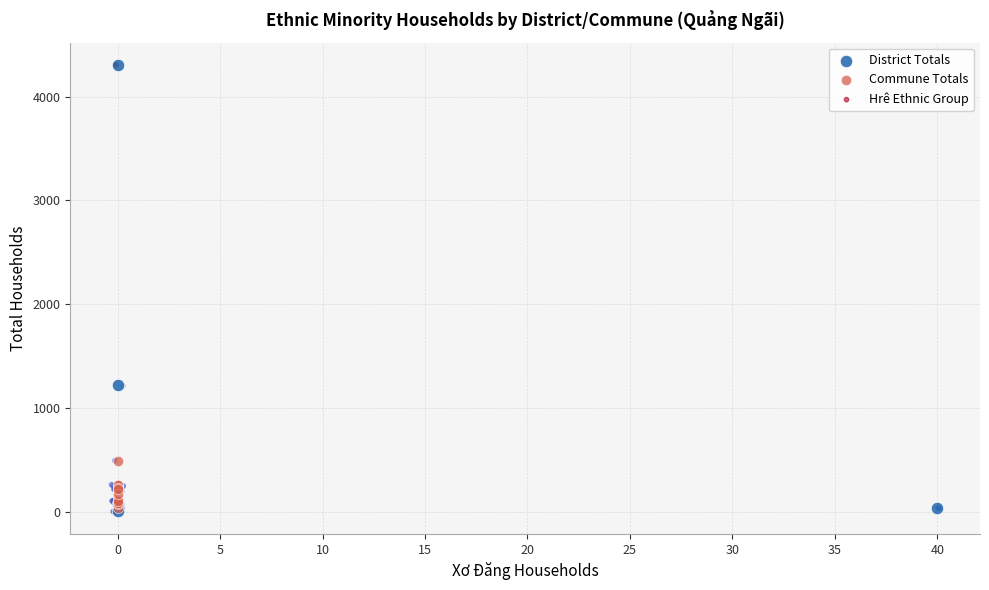

What are all the series names shown in the legend?

District Totals, Commune Totals, Hrê Ethnic Group